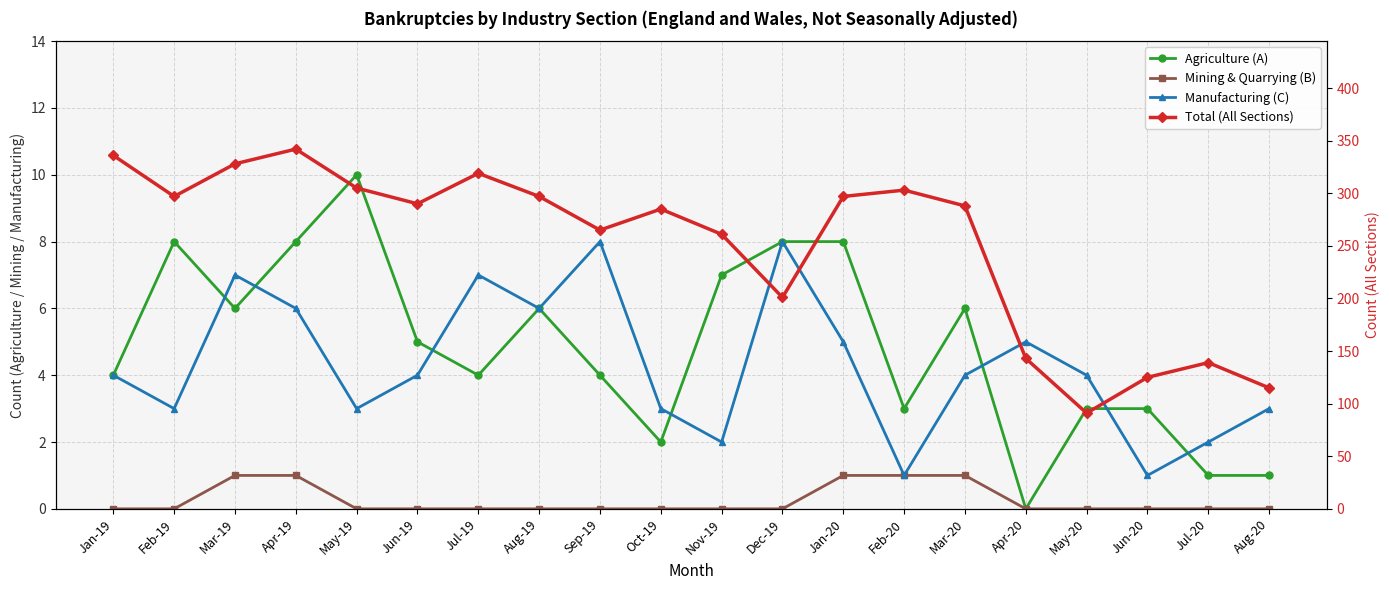

How many times do Manufacturing (C) and Agriculture (A) cross each other?

7